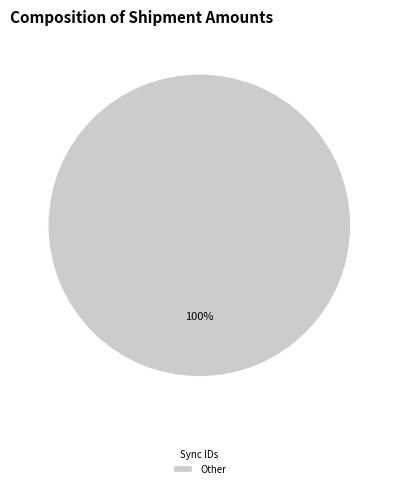

To the nearest percent, what portion does Other represent?

100%